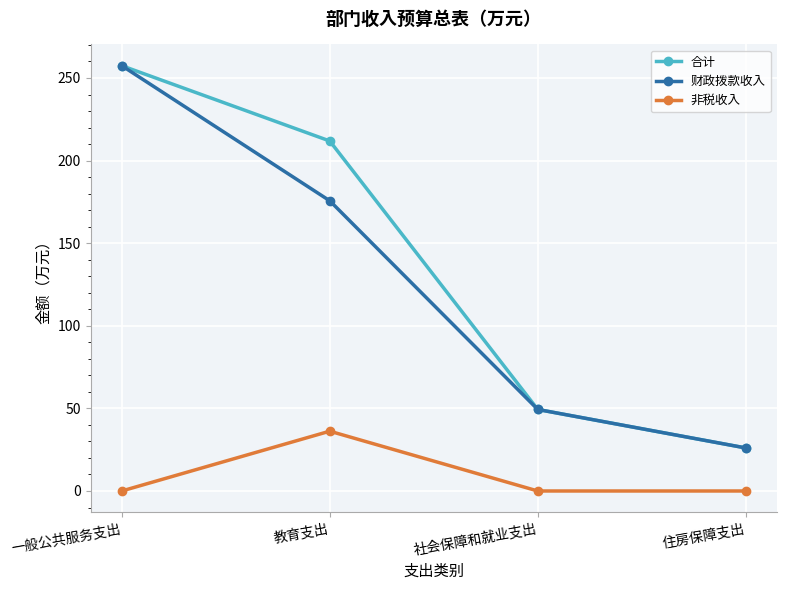

Count the number of categories in the chart.

4